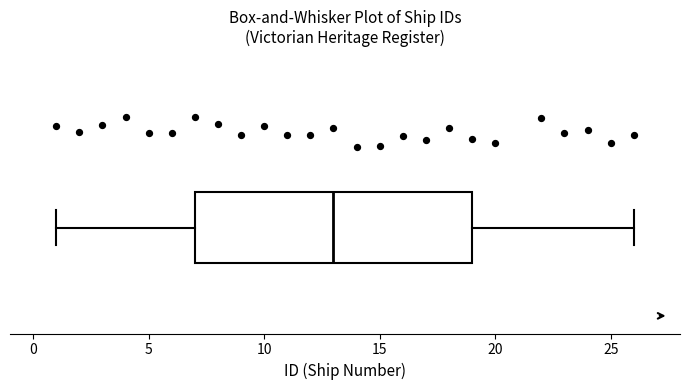

Read this box plot against the x-axis: the position of the median line, the range covered by the box, and the ends of both whiskers. The values are not printed on the chart, so give them approximately, as read against the axis.

median 13, box 7 to 19, whiskers 1 to 26